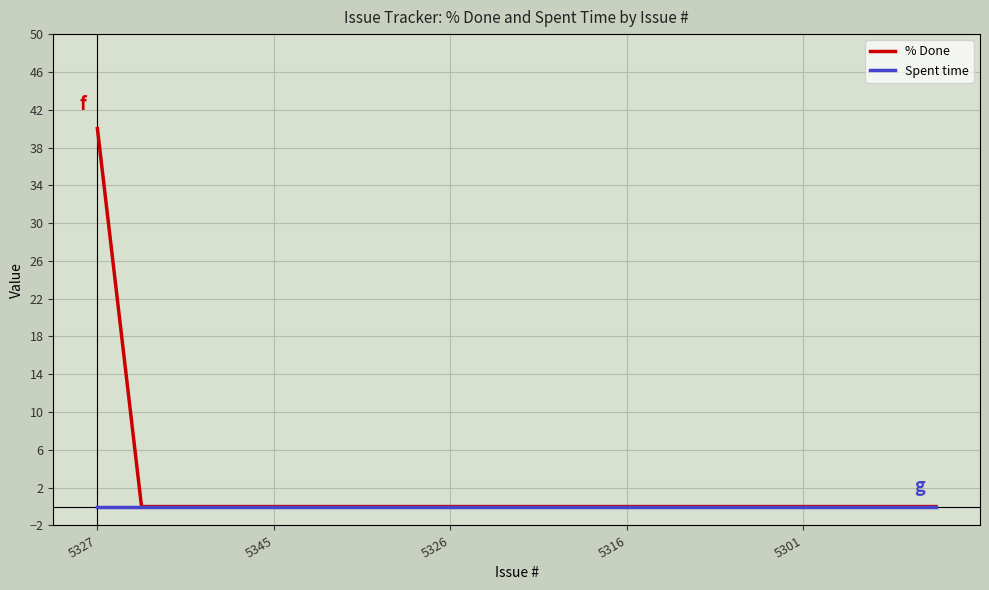

Which series has the largest range (max minus min)?

% Done